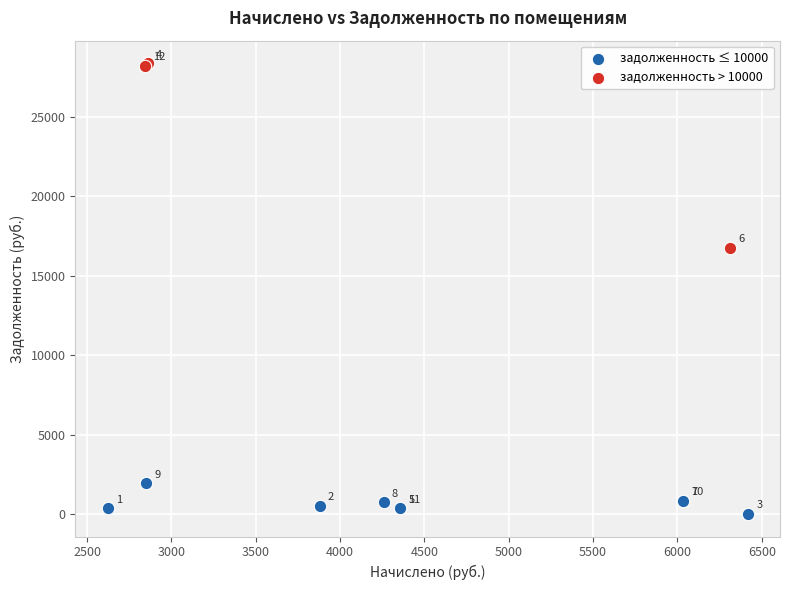

What are all the series names shown in the legend?

задолженность ≤ 10000, задолженность > 10000